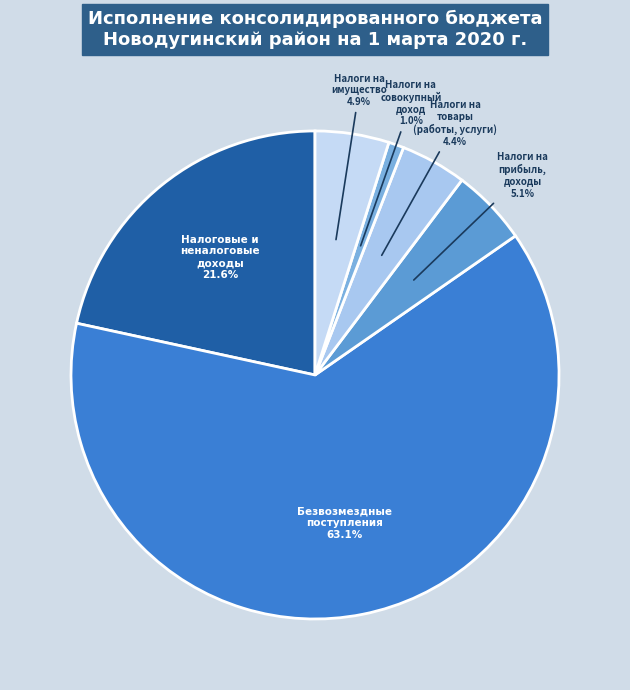

Which category has the smallest portion of the pie?

Налоги на совокупный доход